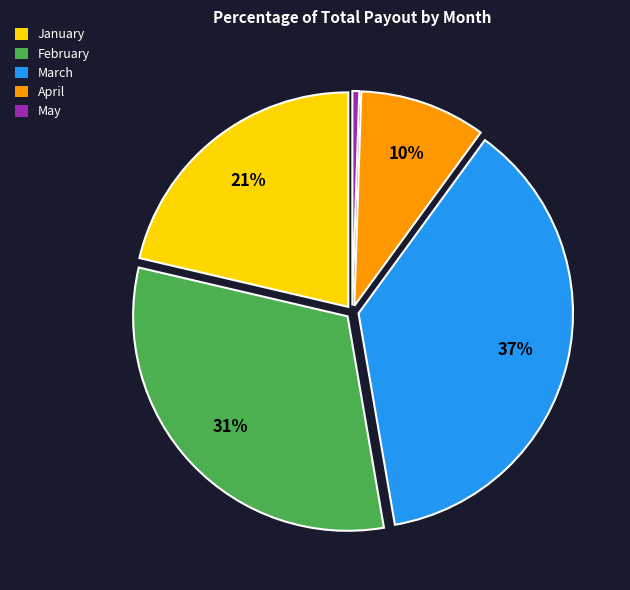

To the nearest percent, what is the average slice percentage?

20%